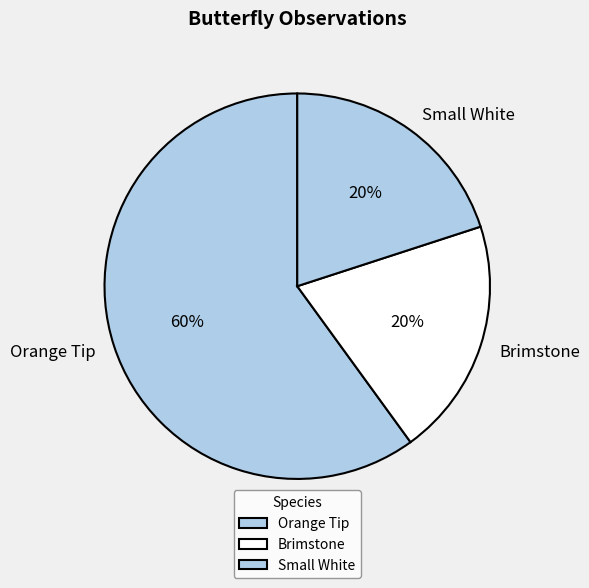

Combined, do Brimstone and Orange Tip account for over 50%?

Yes